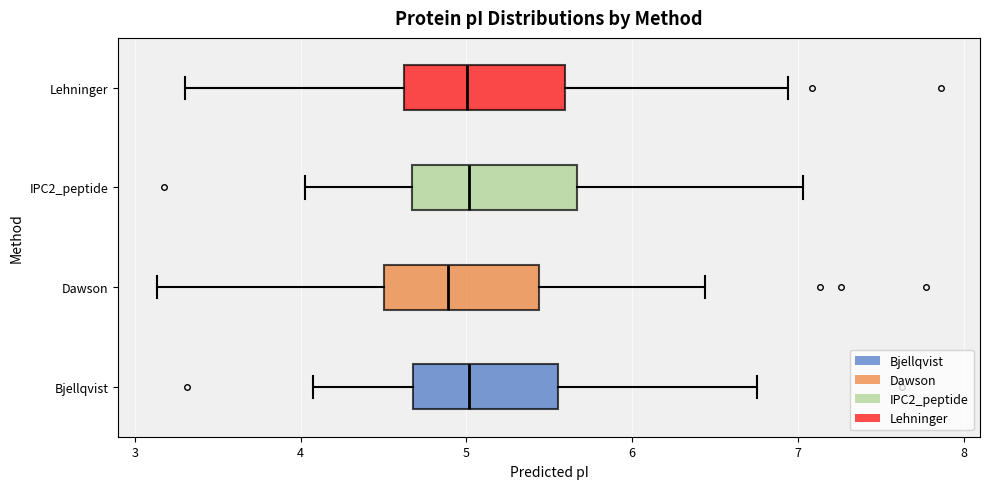

Reading bottom to top, read every box against the x-axis: the position of its median line, the range the box covers, and the ends of its whiskers. The values are not printed on the chart, so give them approximately, as read against the axis.

Bjellqvist: median 5.0, box 4.7 to 5.6, whiskers 4.1 to 6.8
Dawson: median 4.9, box 4.5 to 5.4, whiskers 3.1 to 6.4
IPC2_peptide: median 5.0, box 4.7 to 5.7, whiskers 4.0 to 7.0
Lehninger: median 5.0, box 4.6 to 5.6, whiskers 3.3 to 6.9